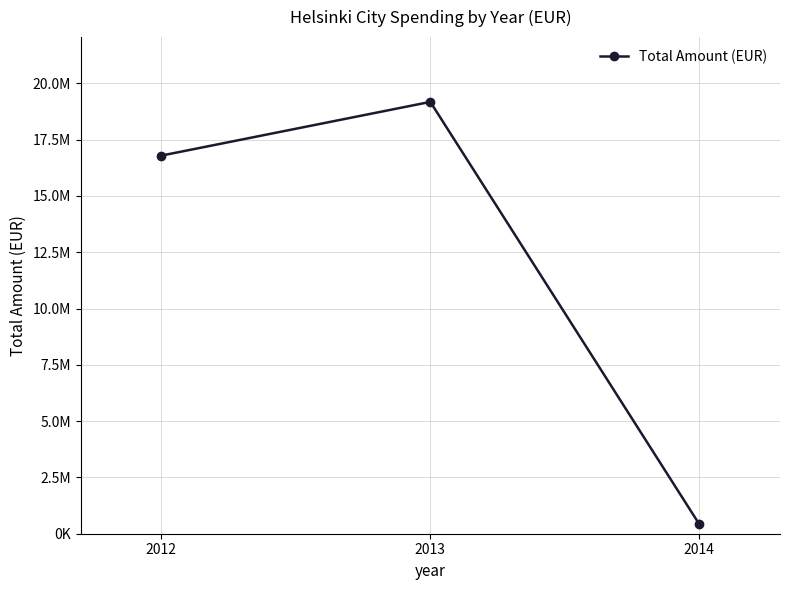

Is this an area chart (filled region under the line)?

No